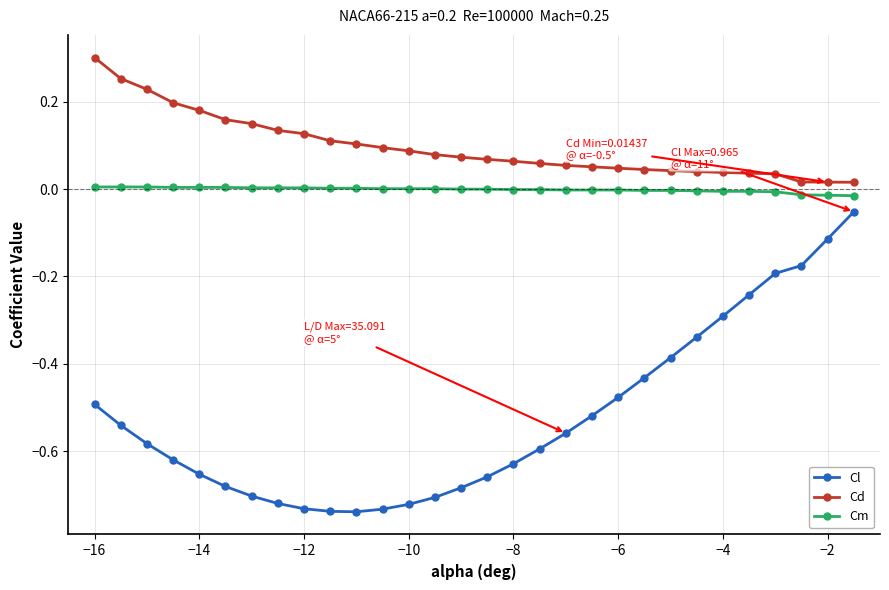

What is the difference between the second highest and second lowest values in the Cl series?

0.6